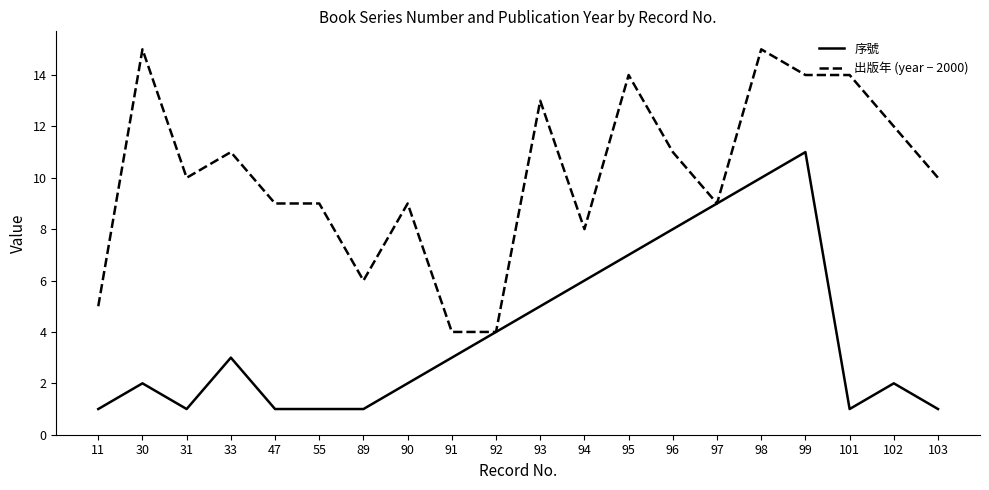

Rank the series by their maximum value, from highest to lowest.

出版年 (year − 2000), 序號